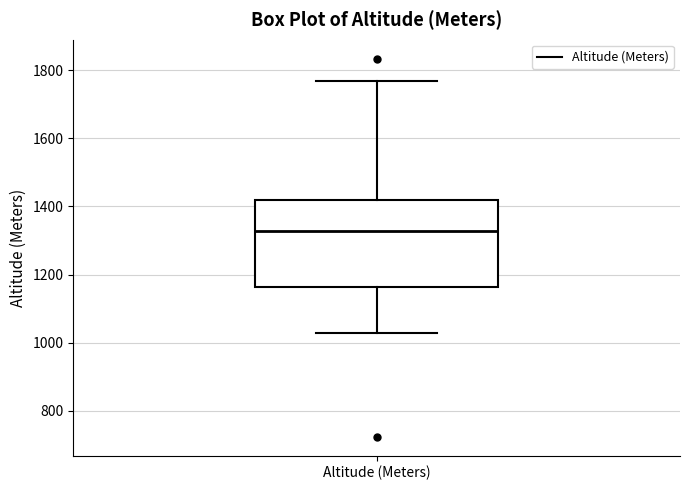

Transcribe this box plot: give where the median line is, the range the box spans, and where the two whiskers end, as read against the y-axis. The values are not printed on the chart, so give them approximately, as read against the axis.

median 1320, box 1160 to 1420, whiskers 1040 to 1760